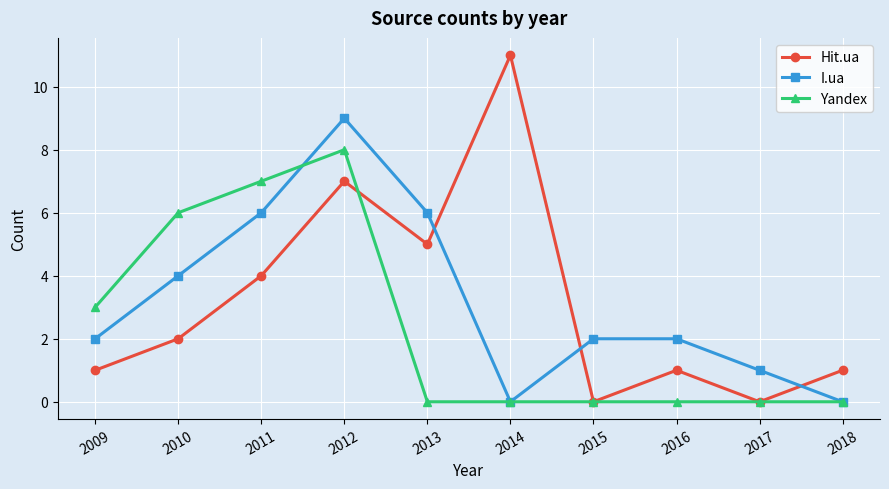

Where is the first local maximum for Yandex?

2012